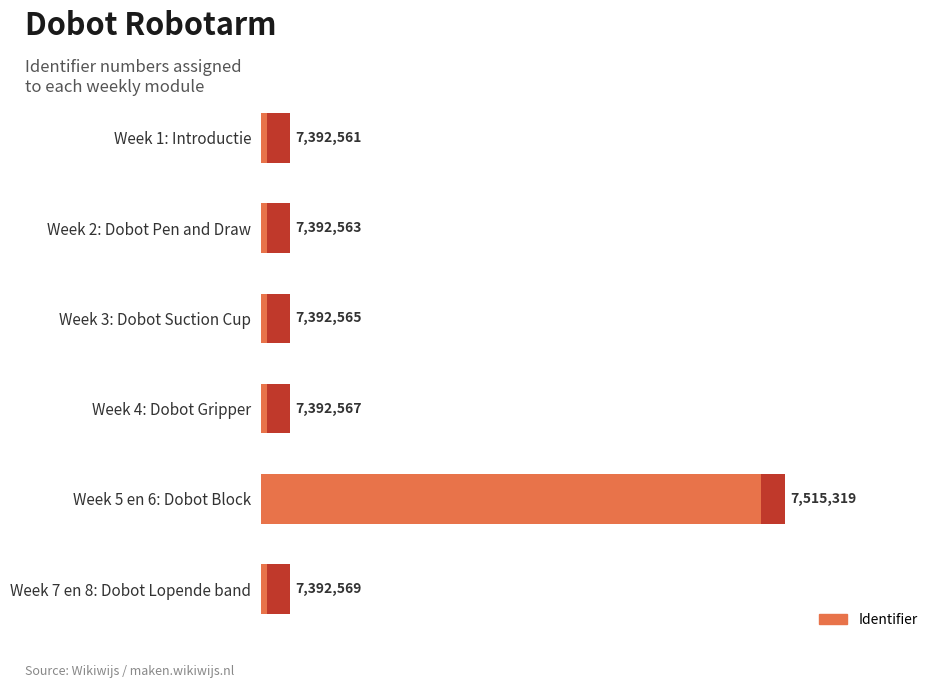

Does the chart contain any negative values?

No